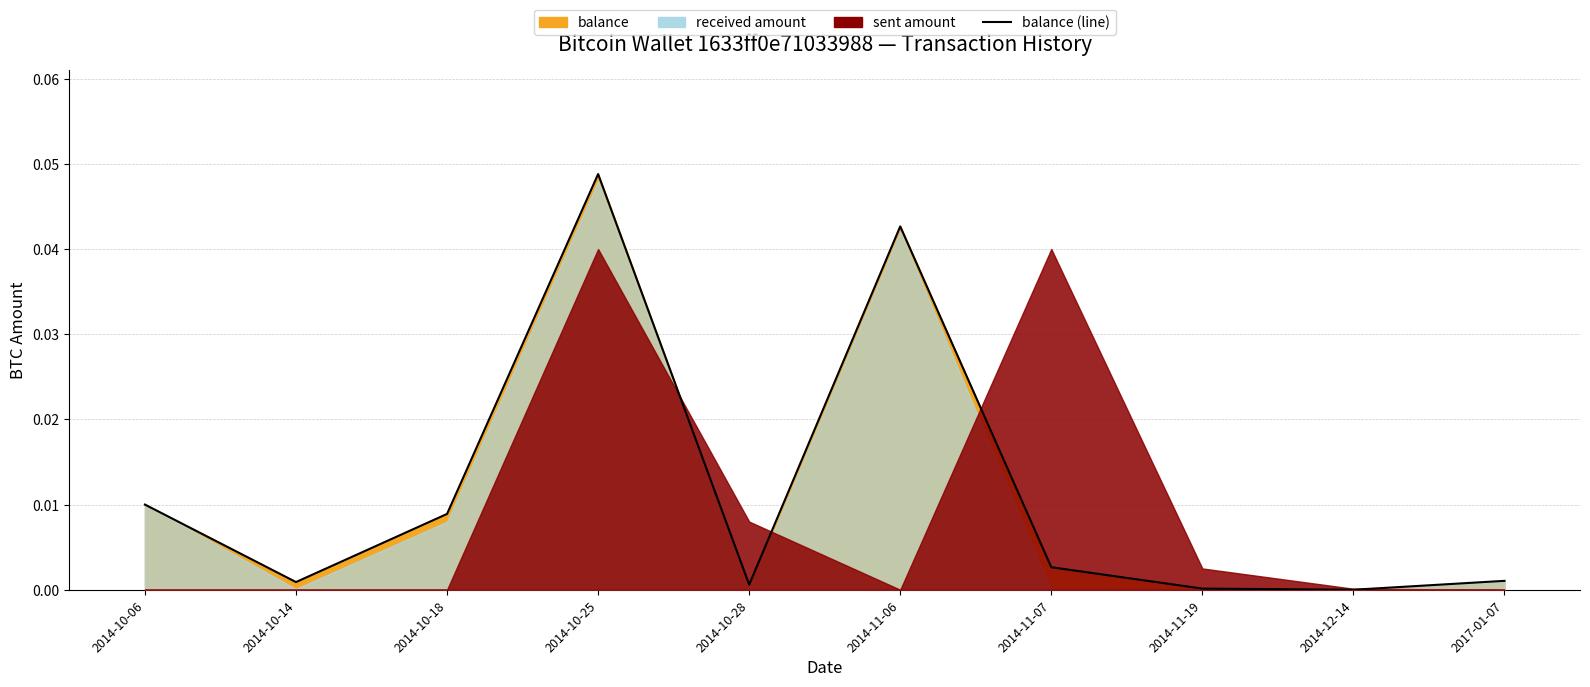

True or false: the data shows 0.0 at 2014-11-07.

False